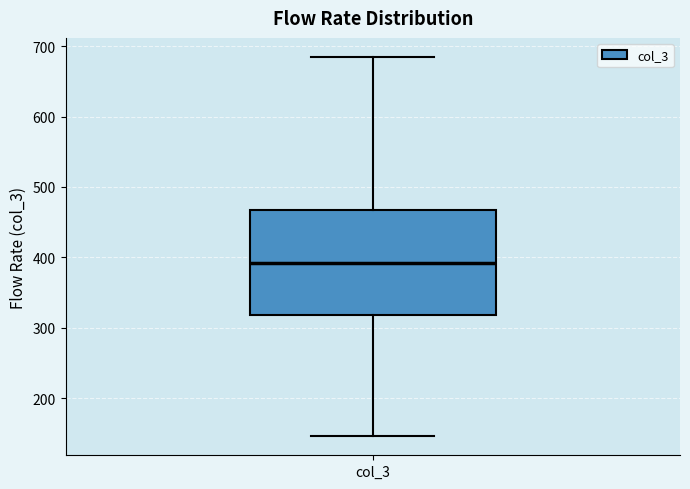

Transcribe this box plot: give where the median line is, the range the box spans, and where the two whiskers end, as read against the y-axis. The values are not printed on the chart, so give them approximately, as read against the axis.

median 390, box 320 to 470, whiskers 150 to 680